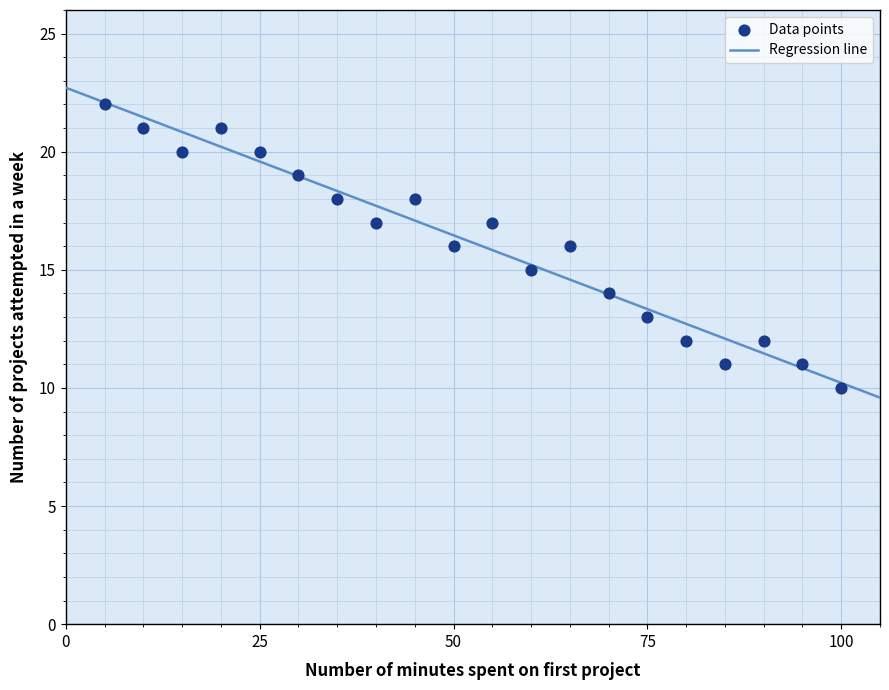

What is the range of Y values (max minus min)?

12